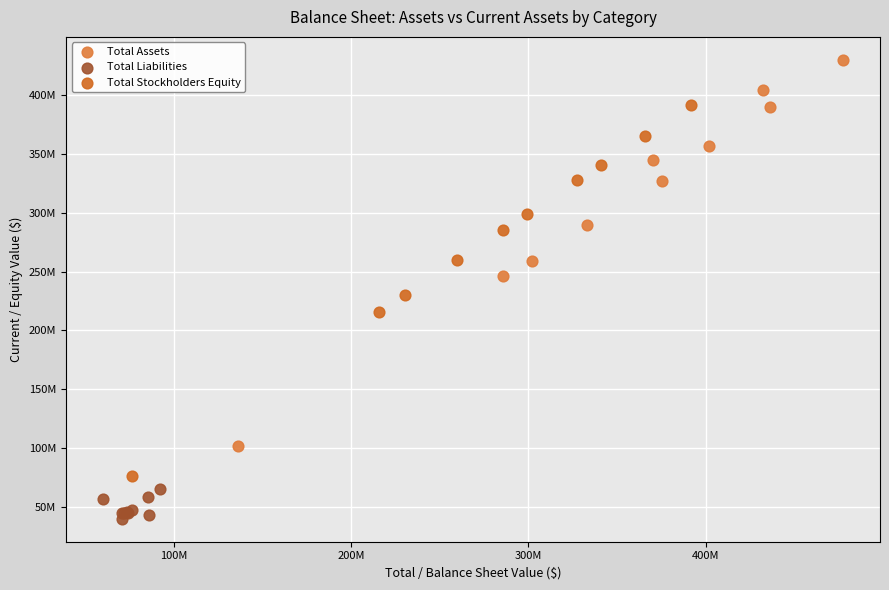

What are all the series names shown in the legend?

Total Assets, Total Liabilities, Total Stockholders Equity